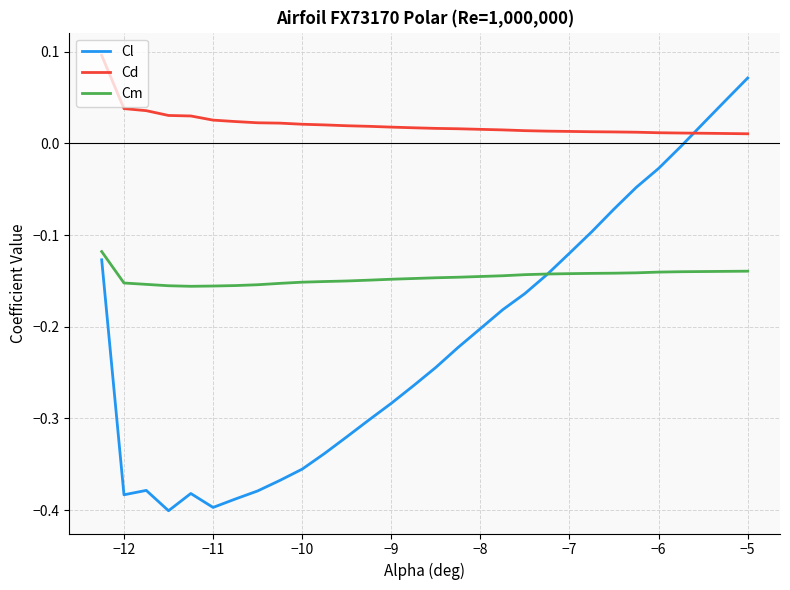

Is this an area chart (filled region under the line)?

No